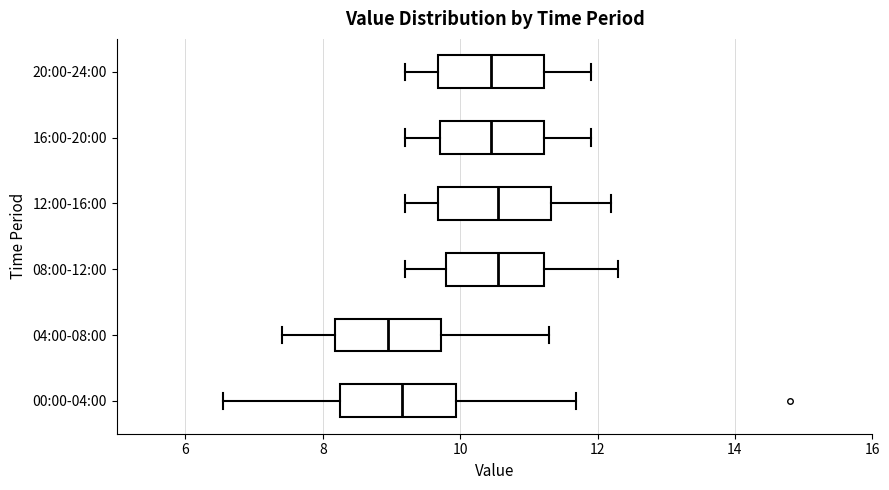

Reading bottom to top, transcribe this box plot: for each box, give where its median line is, the range the box spans, and where its two whiskers end, as read against the x-axis. The values are not printed on the chart, so give them approximately, as read against the axis.

00:00-04:00: median 9.2, box 8.2 to 10.0, whiskers 6.6 to 11.6
04:00-08:00: median 9.0, box 8.2 to 9.8, whiskers 7.4 to 11.4
08:00-12:00: median 10.6, box 9.8 to 11.2, whiskers 9.2 to 12.4
12:00-16:00: median 10.6, box 9.6 to 11.4, whiskers 9.2 to 12.2
16:00-20:00: median 10.4, box 9.8 to 11.2, whiskers 9.2 to 12.0
20:00-24:00: median 10.4, box 9.6 to 11.2, whiskers 9.2 to 12.0